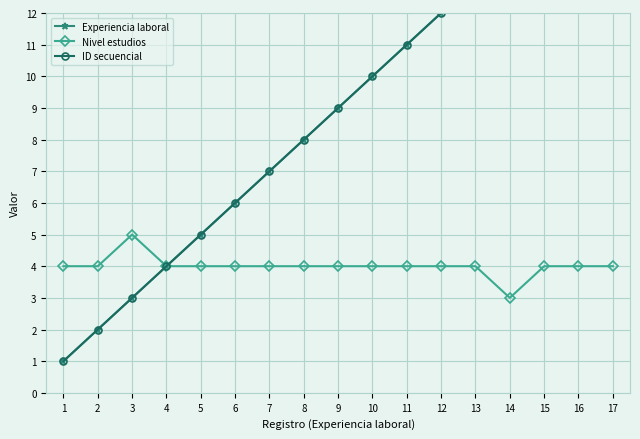

At which label does Experiencia laboral first exceed 9?

10